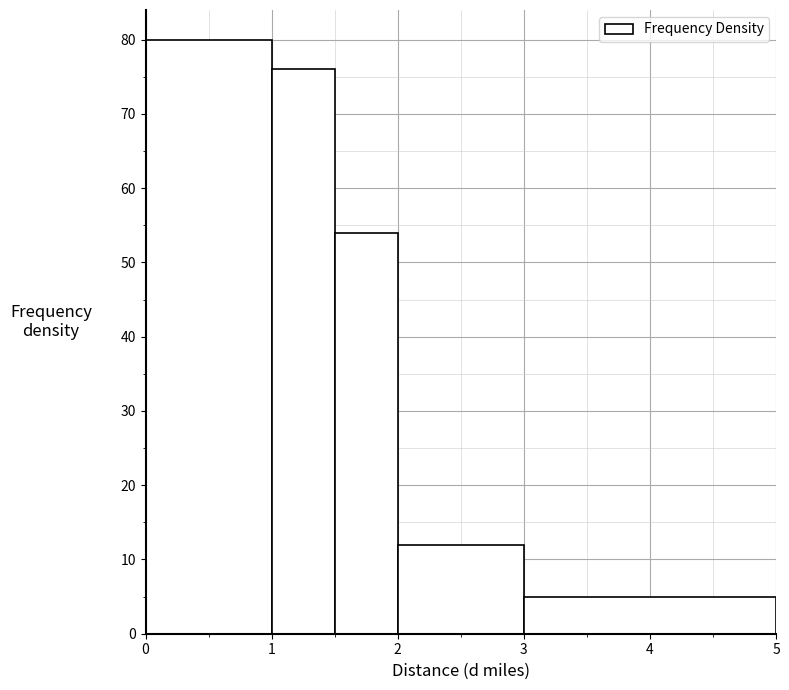

Reading left to right, list every bar in this chart as the range it spans on the x-axis followed by its height. The values are not printed on the chart, so give them approximately, as read against the axis.

0.0 to 1.0: 80
1.0 to 1.5: 76
1.5 to 2.0: 54
2.0 to 3.0: 12
3.0 to 5.0: 5